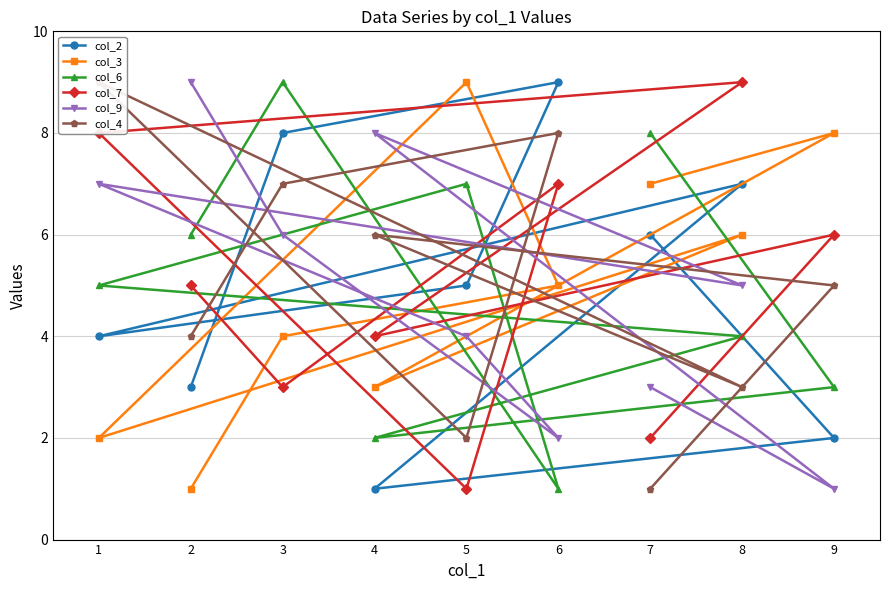

At which category is the sum across all series the highest?

3